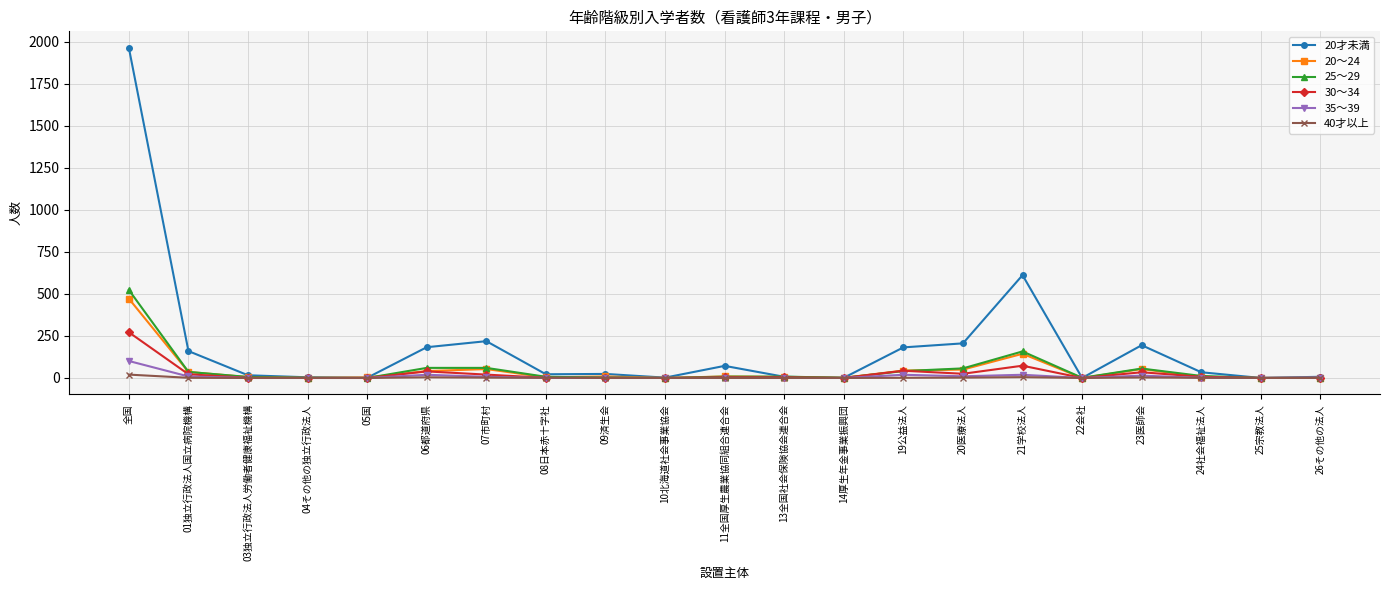

What is the label of the 13th point from the left?

14厚生年金事業振興団